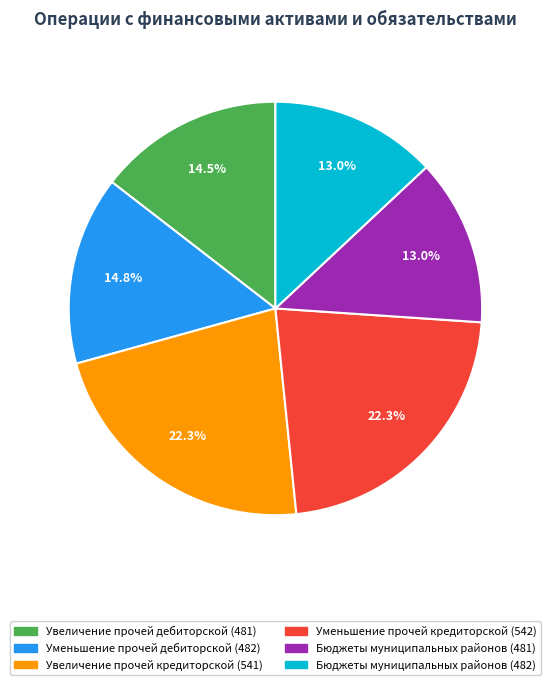

The Бюджеты муниципальных районов (481) slice represents 22% of the pie. True or false?

False